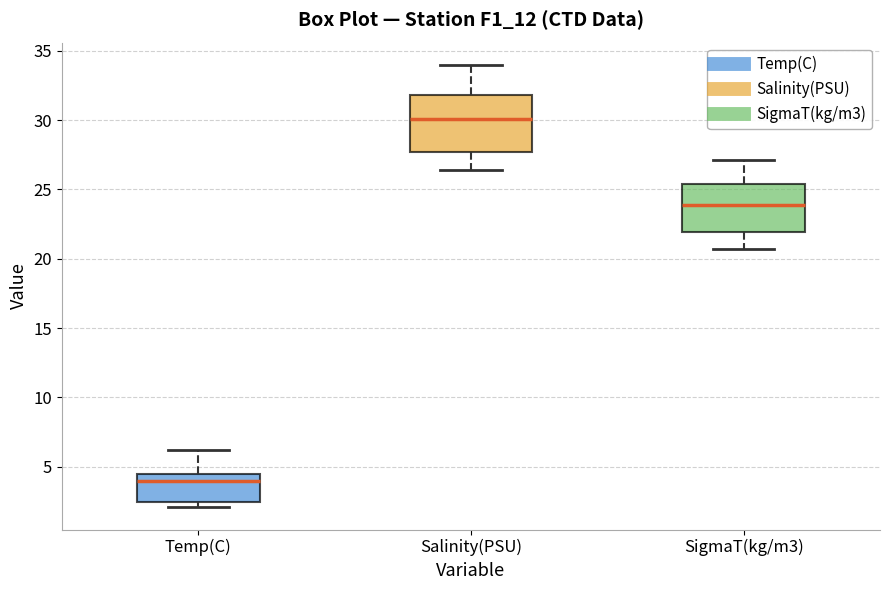

Which box is the tallest, from its lower edge to its upper edge?

Salinity(PSU)